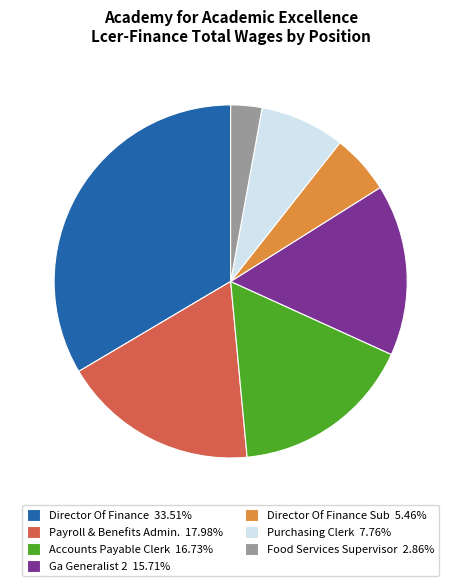

Combined, do Accounts Payable Clerk 16.73% and Payroll & Benefits Admin. 17.98% account for over 50%?

No